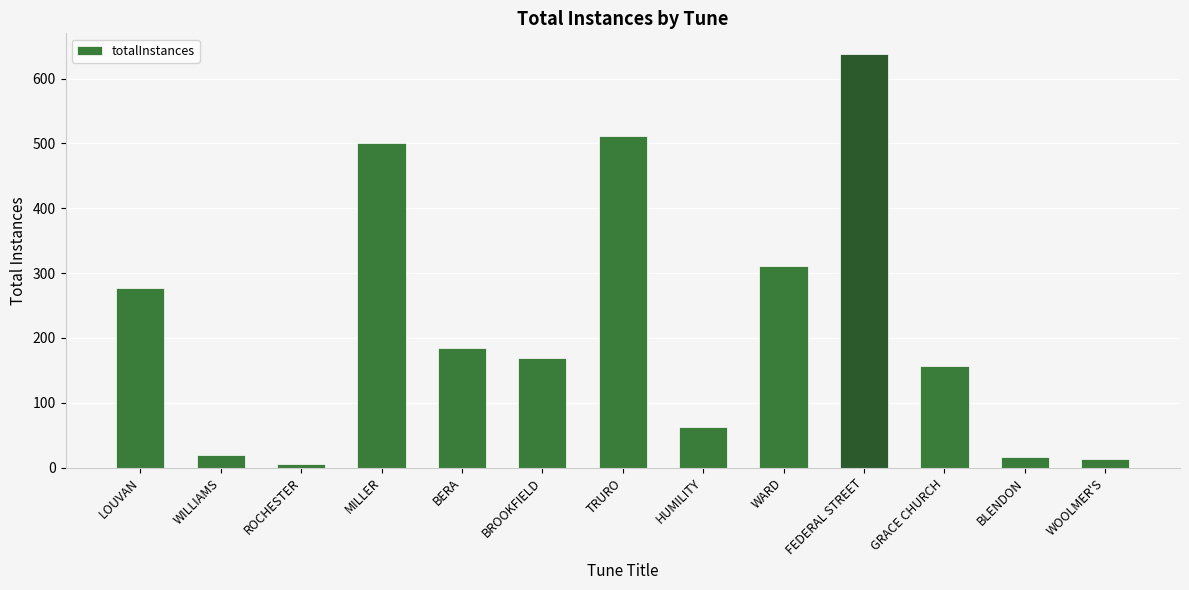

How many data points does each series have?

13